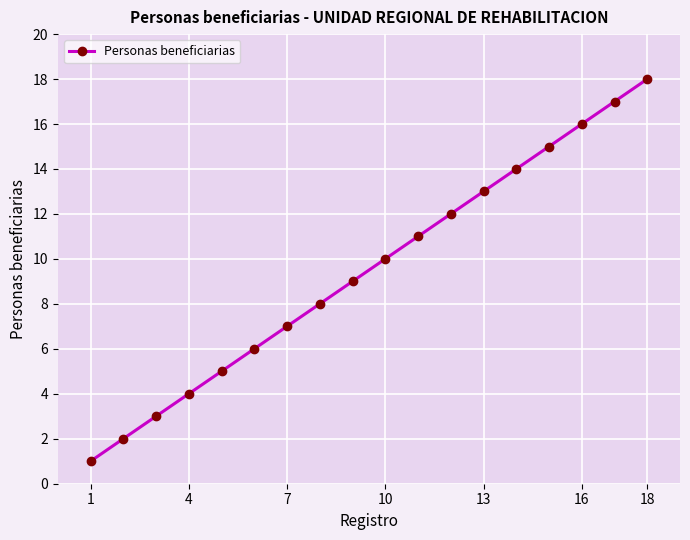

True or false: there are more than 1 points higher than both neighbors.

False